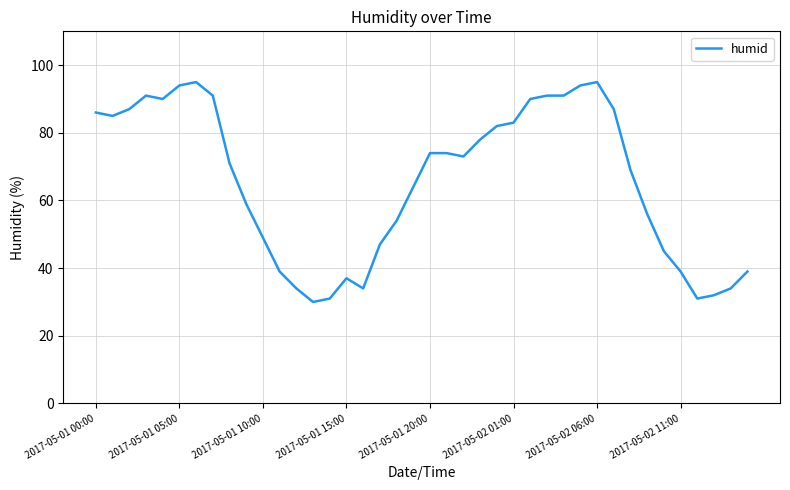

What is the minimum value shown in the chart?

30